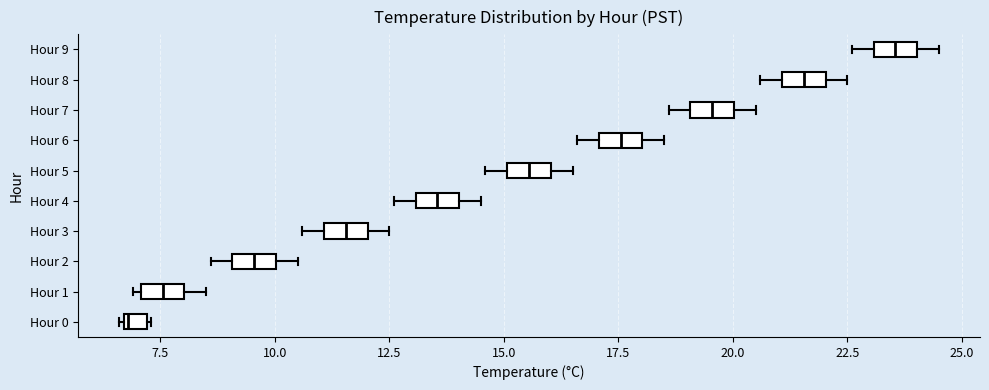

Where is the right edge of the box for Hour 9 on the x-axis? The values are not printed on the chart, so give them approximately, as read against the axis.

24.0